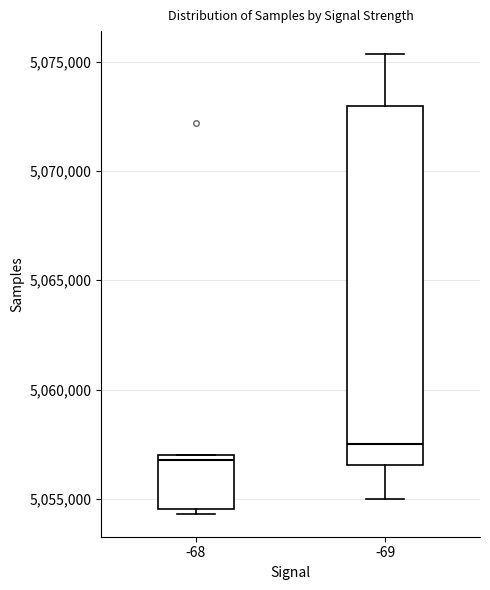

Where does the lower whisker of the box at x = -69 end on the y-axis? The values are not printed on the chart, so give them approximately, as read against the axis.

5055000